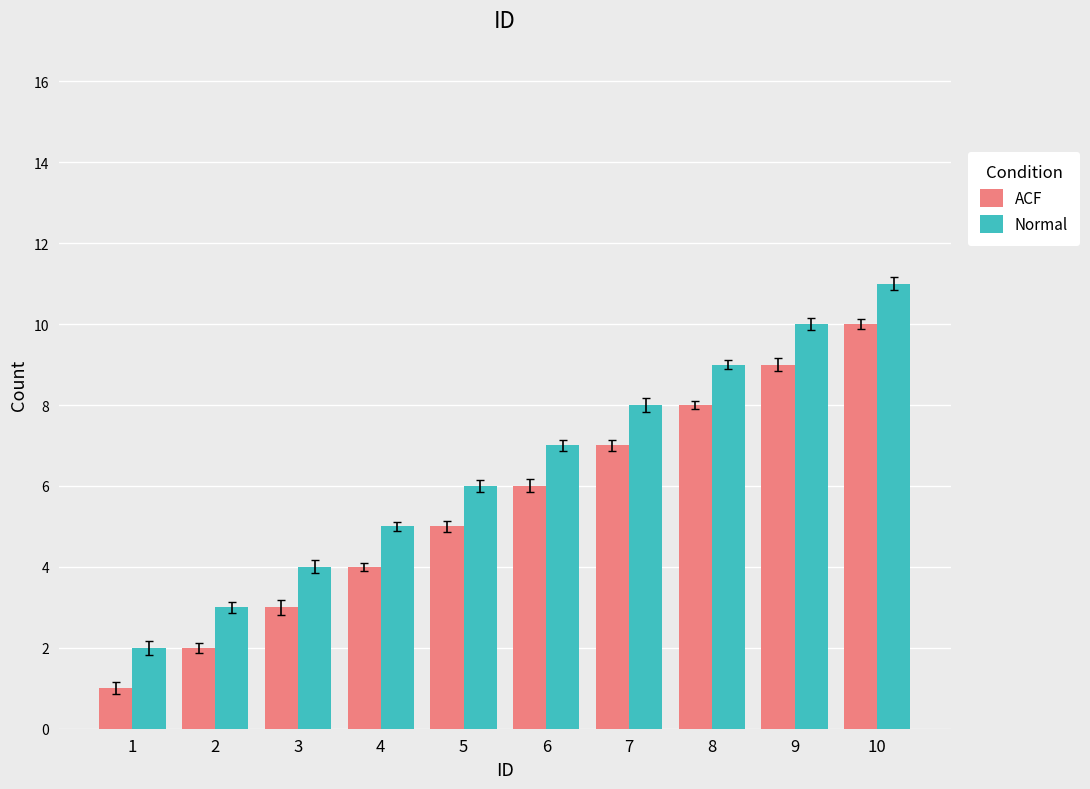

List the series in order of their overall mean, lowest first.

ACF, Normal